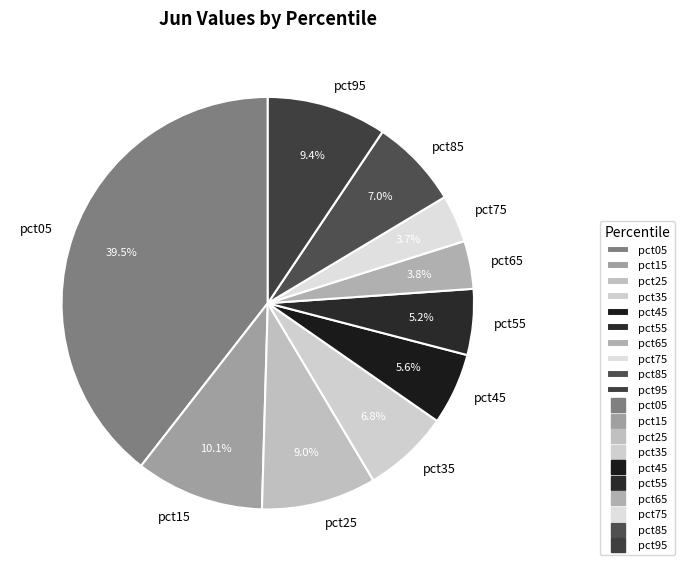

To the nearest percent, what portion does pct55 represent?

5%